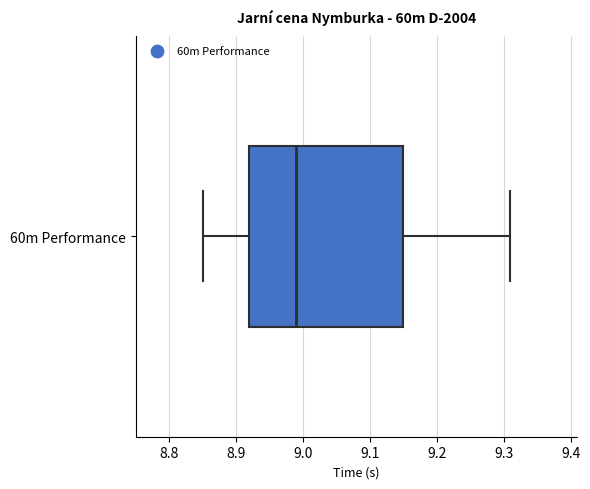

Transcribe this box plot: give where the median line is, the range the box spans, and where the two whiskers end, as read against the x-axis. The values are not printed on the chart, so give them approximately, as read against the axis.

median 8.99, box 8.92 to 9.15, whiskers 8.85 to 9.31